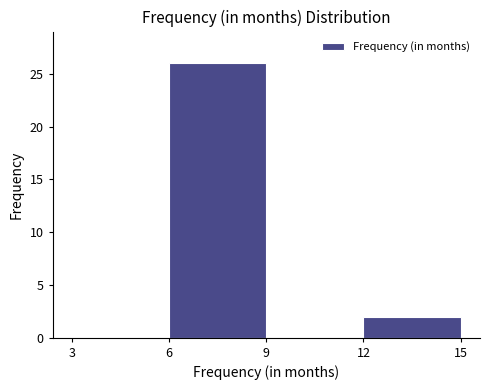

Which range on the x-axis has the tallest bar?

6 to 9